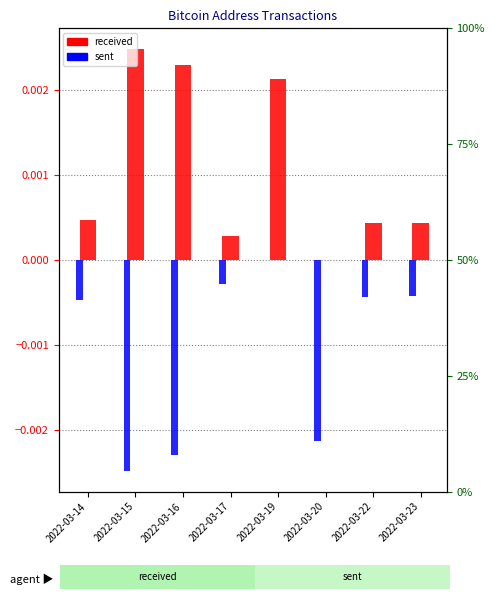

True or false: sent has a value of -0.0 at 2022-03-14.

False